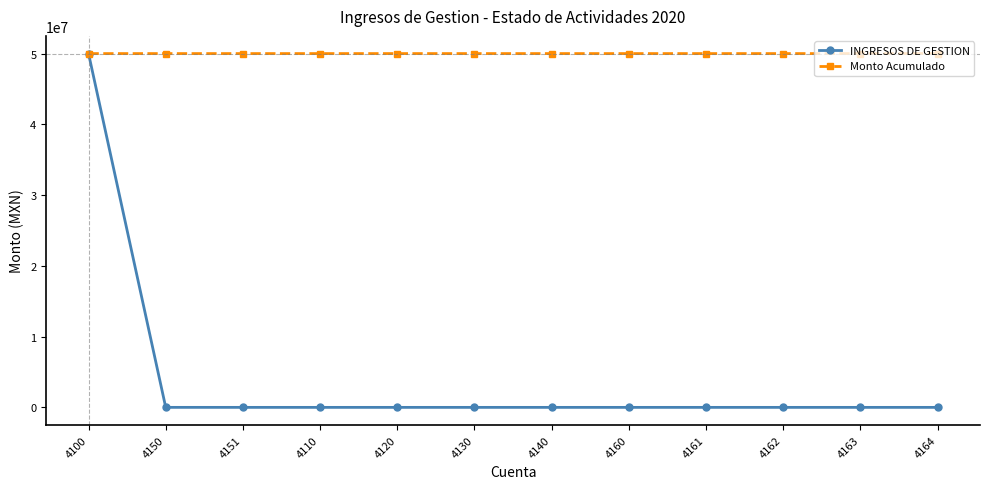

Which series has the widest spread of values?

INGRESOS DE GESTION